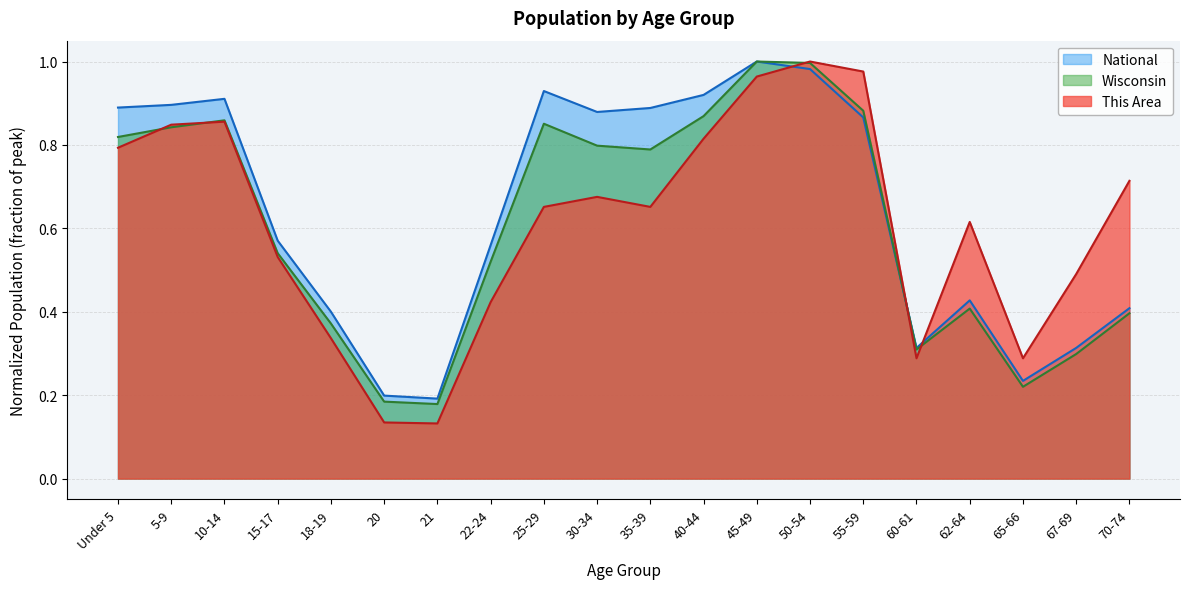

Is the value of Wisconsin at 65-66 greater than the value of This Area at 60-61?

No